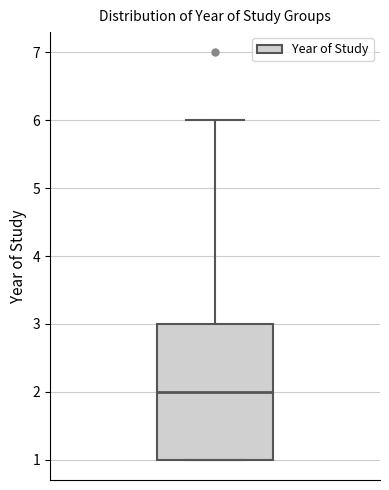

Read this box plot against the y-axis: the position of the median line, the range covered by the box, and the ends of both whiskers. The values are not printed on the chart, so give them approximately, as read against the axis.

median 2, box 1 to 3, whiskers 1 to 6